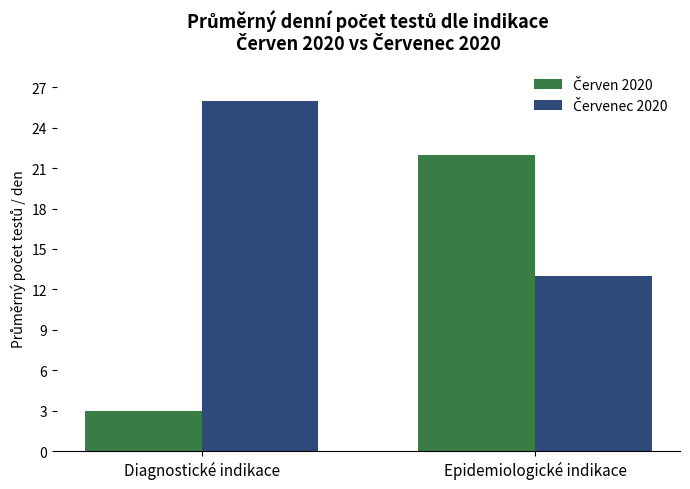

Count the number of categories in the chart.

2